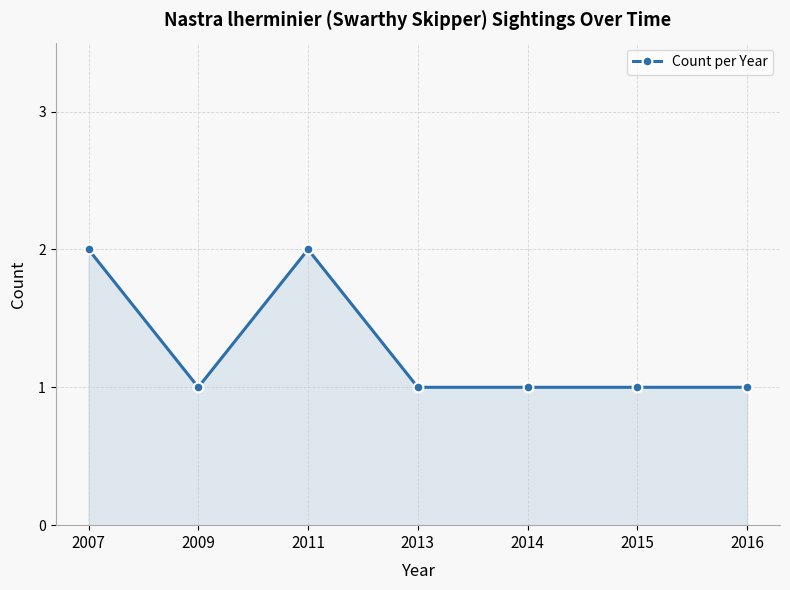

Between 2009 and 2007, which is larger?

2007